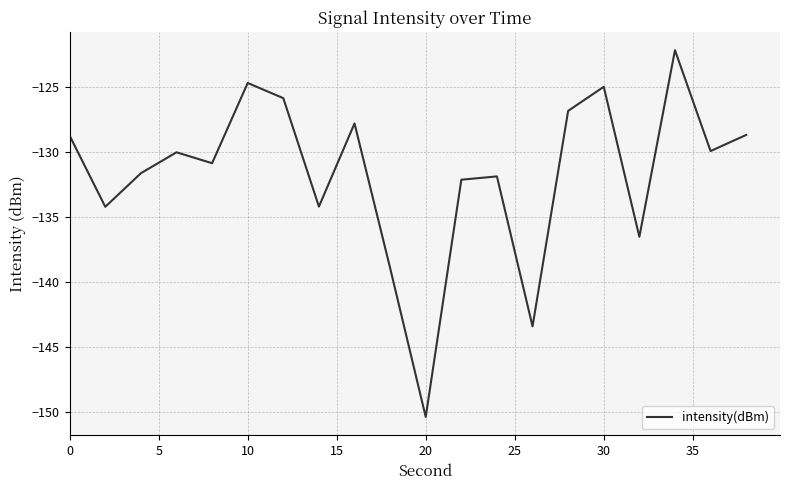

What is the average value?

-131.7